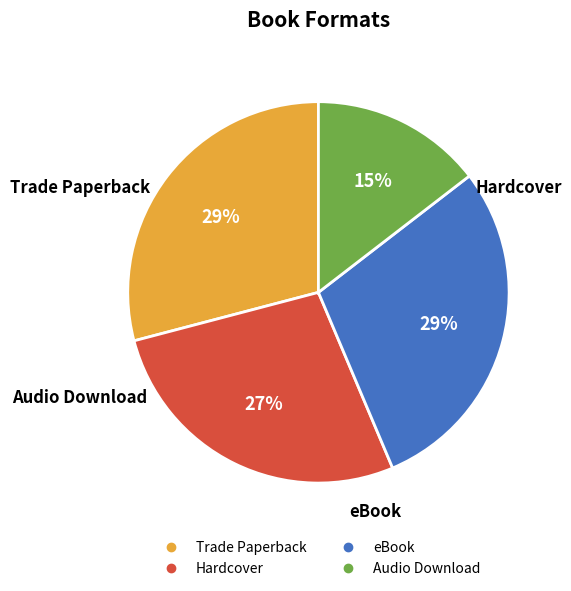

To the nearest percent, what percentage of the pie is eBook?

29%